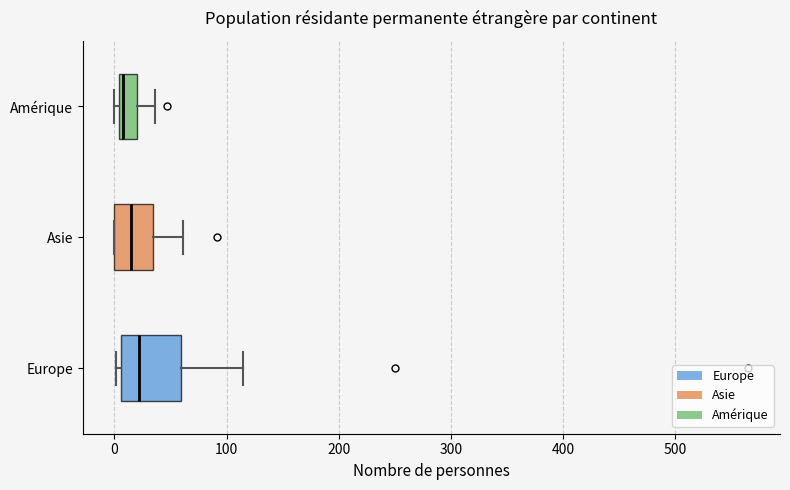

Where is the right edge of the box for Amérique on the x-axis? The values are not printed on the chart, so give them approximately, as read against the axis.

20